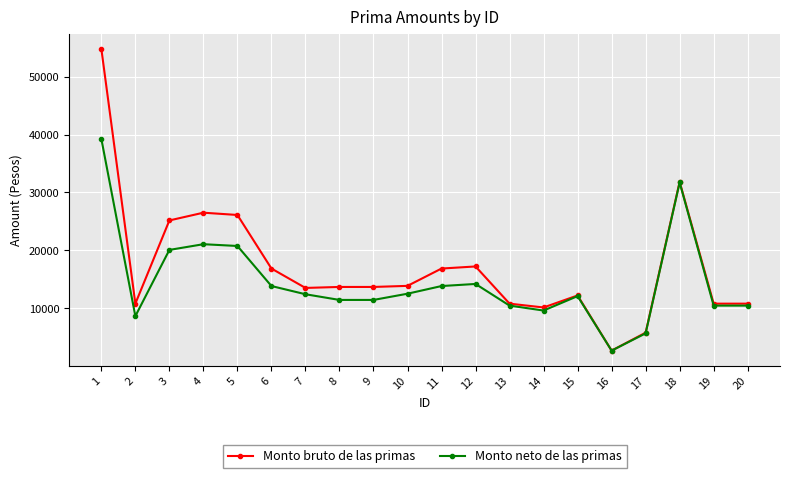

What is the sum of the Monto bruto de las primas values at 2 and 9?

24495.4